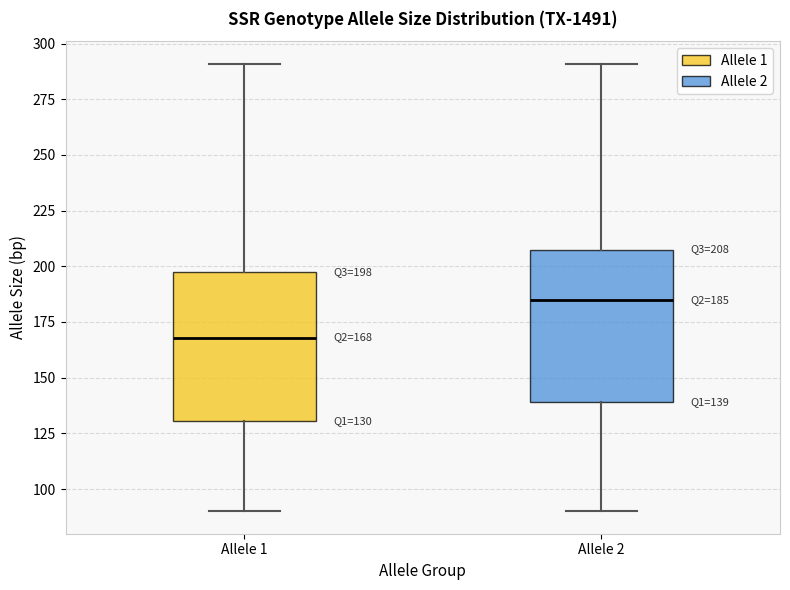

Which box has the highest median line?

Allele 2